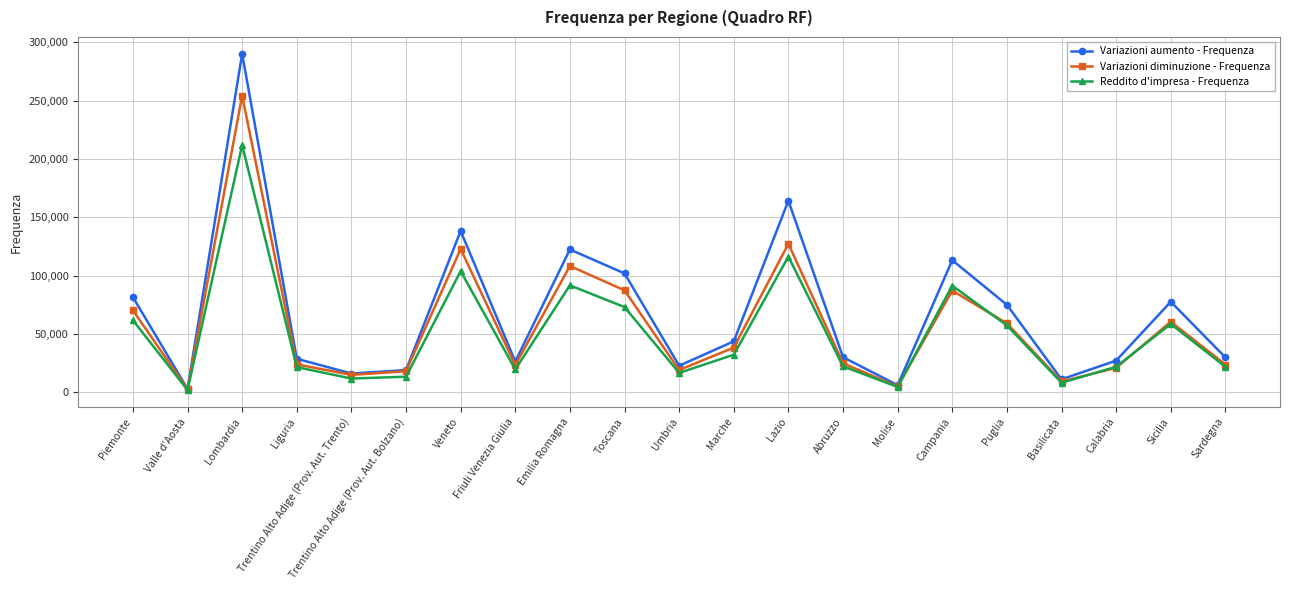

Does the chart display data point markers on the line(s)?

Yes